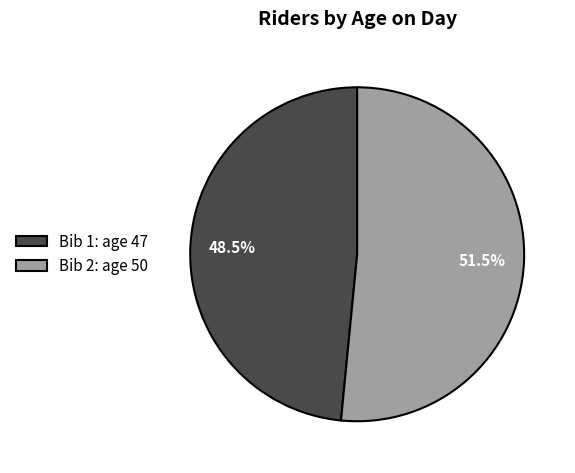

Between Bib 2: age 50 and Bib 1: age 47, which is larger?

Bib 2: age 50